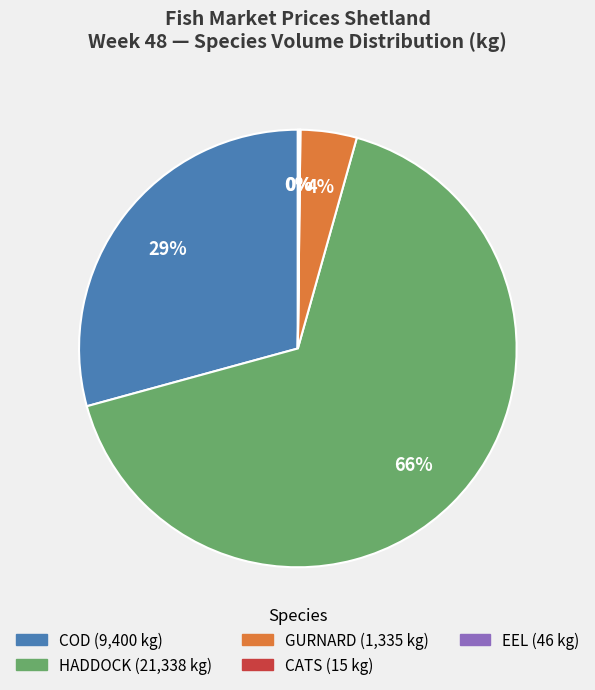

Is there any slice that represents more than half of the pie?

Yes